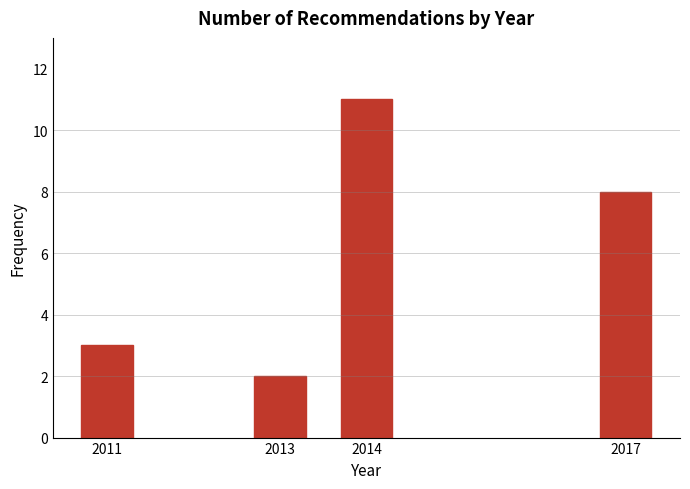

Reading left to right, what are all the values shown in this chart?

3	2	11	8